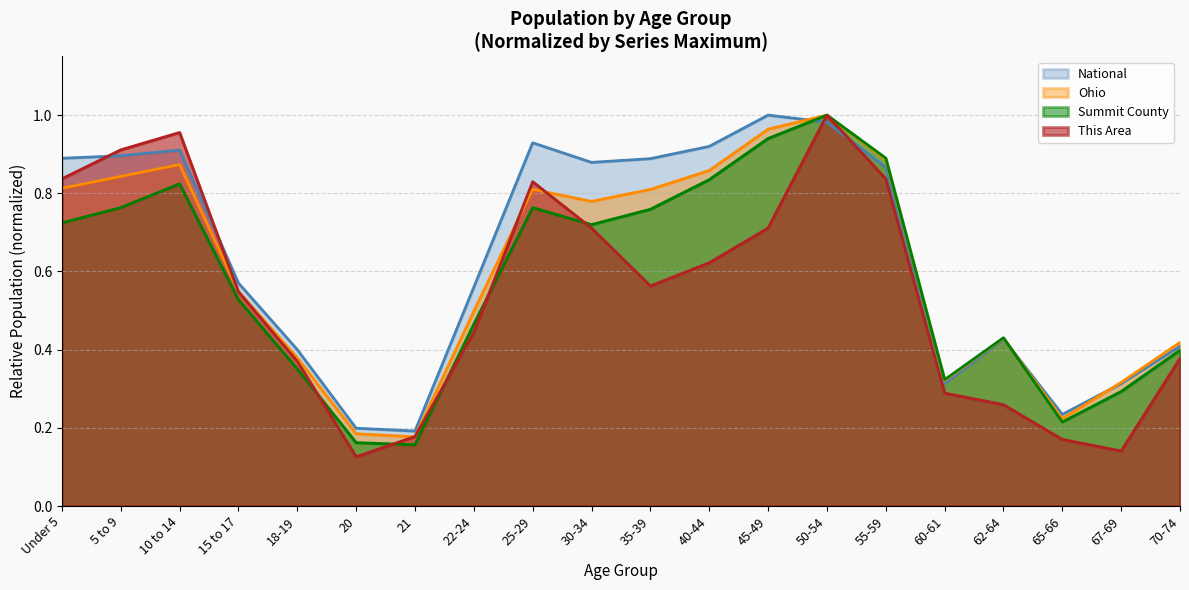

Between 20 and 35-39, which series saw the biggest shift?

National